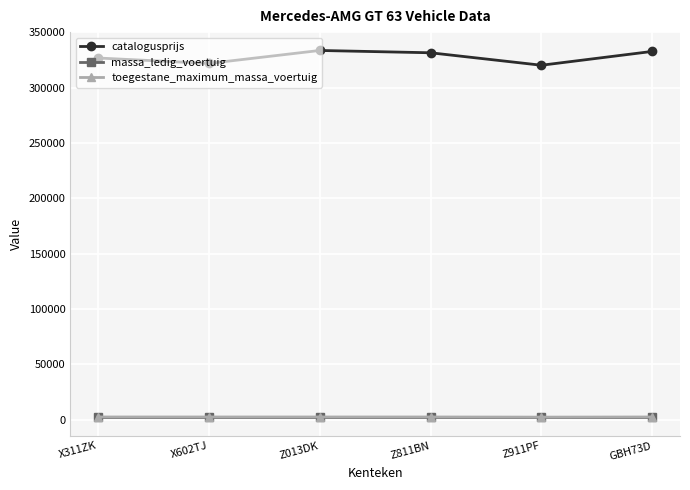

Which series has the largest total across all categories?

catalogusprijs